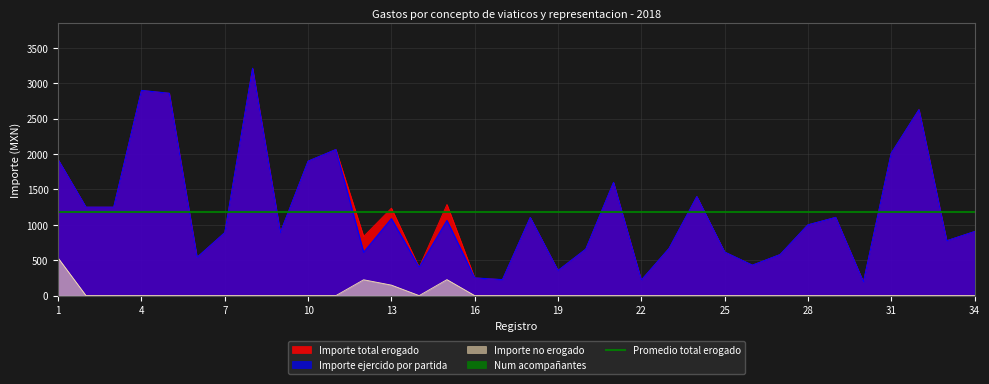

Between 11 and 33, which is larger?

11